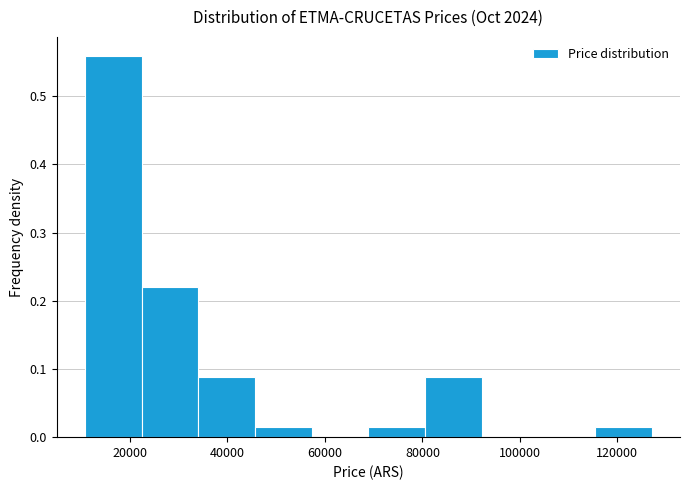

Over which range of the x-axis is the bar tallest?

10000 to 22000